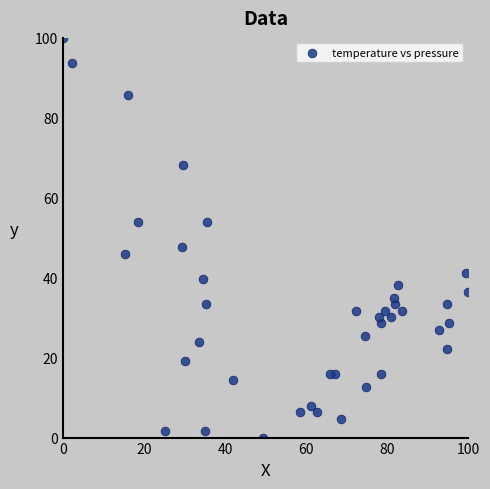

What Y value in the scatter plot is closest to 50?

47.6